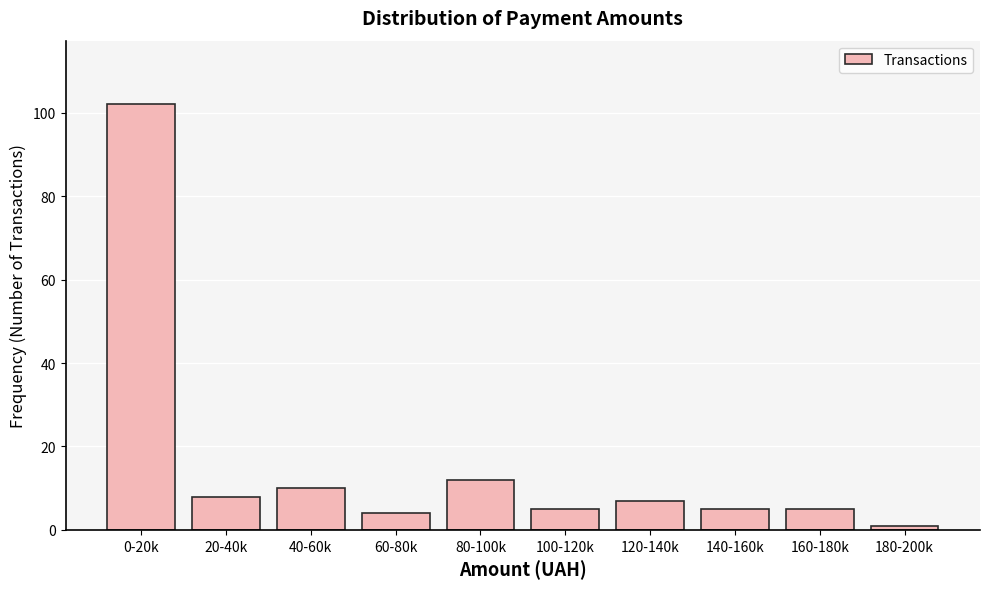

Reading left to right, what are all the values shown in this chart?

0-20k=102	20-40k=8	40-60k=10	60-80k=4	80-100k=12	100-120k=5	120-140k=7	140-160k=5	160-180k=5	180-200k=1